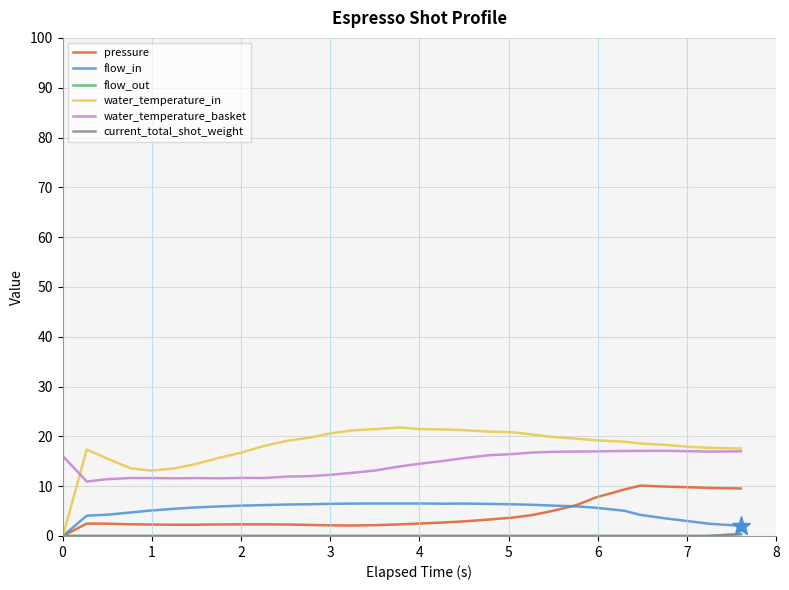

Does the chart have visible grid lines?

Yes